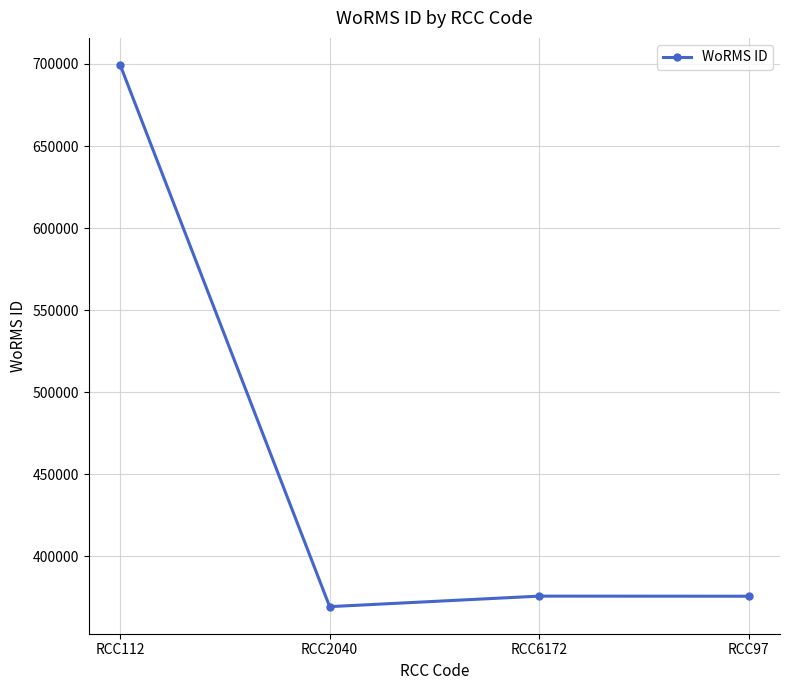

How many values are below 375757?

2